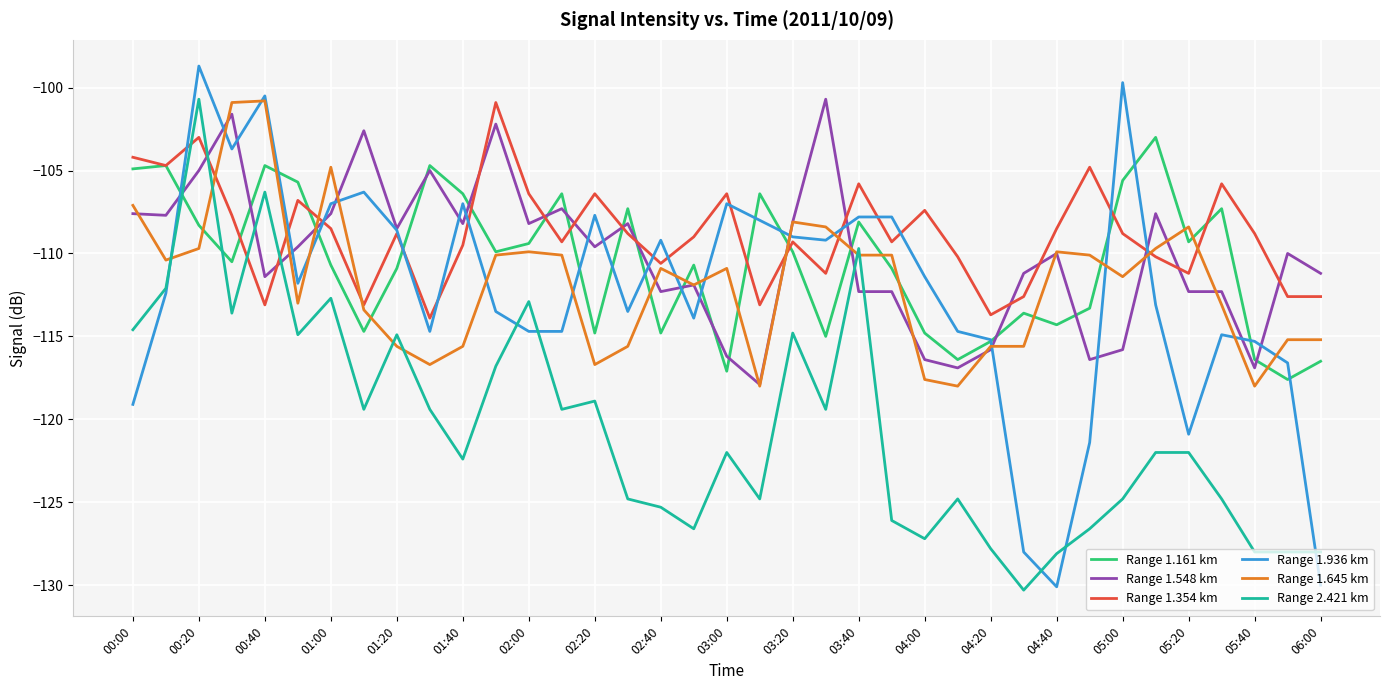

Which series has the largest range (max minus min)?

Range 1.936 km